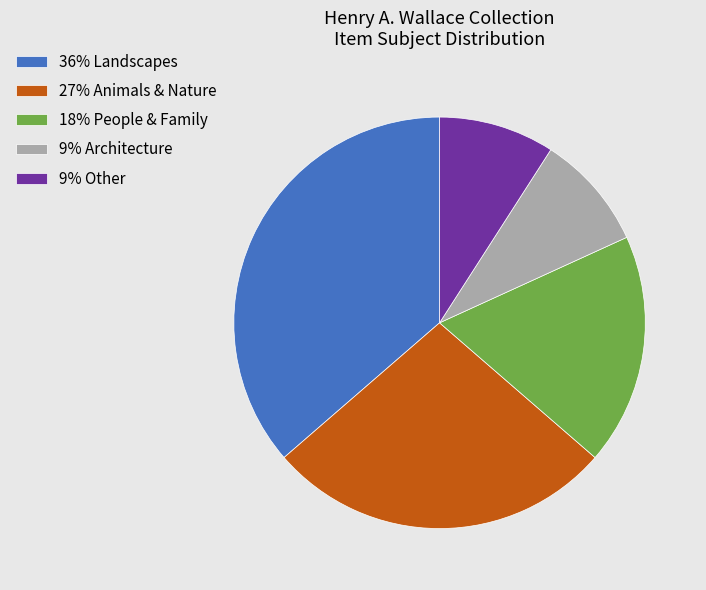

What is the ratio of the value at 18% People & Family to the value at 9% Other?

2.0